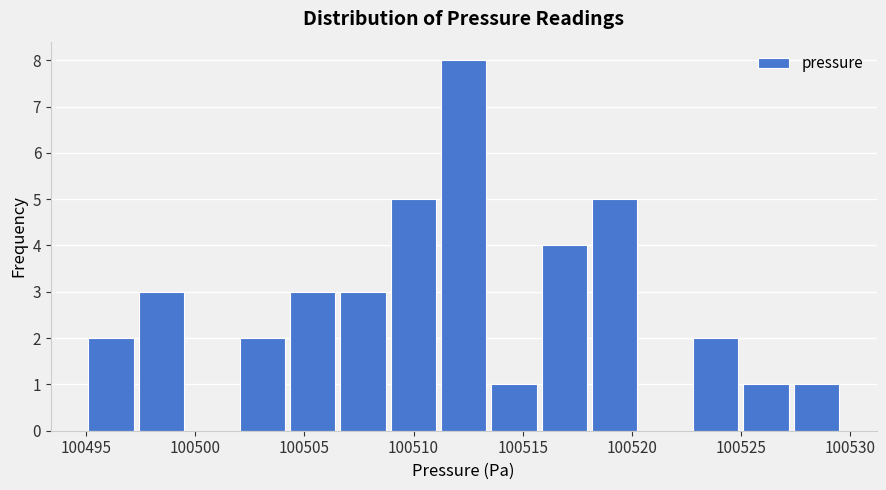

Reading left to right, transcribe this chart: for each bar, give the range it covers on the x-axis and its height. Neither the bar edges nor the heights are printed on the chart, so give them approximately, as read against the axes.

100495.0 to 100497.5: 2
100497.5 to 100499.5: 3
100499.5 to 100502.0: 0
100502.0 to 100504.0: 2
100504.0 to 100506.5: 3
100506.5 to 100509.0: 3
100509.0 to 100511.0: 5
100511.0 to 100513.5: 8
100513.5 to 100516.0: 1
100516.0 to 100518.0: 4
100518.0 to 100520.5: 5
100520.5 to 100522.5: 0
100522.5 to 100525.0: 2
100525.0 to 100527.5: 1
100527.5 to 100529.5: 1